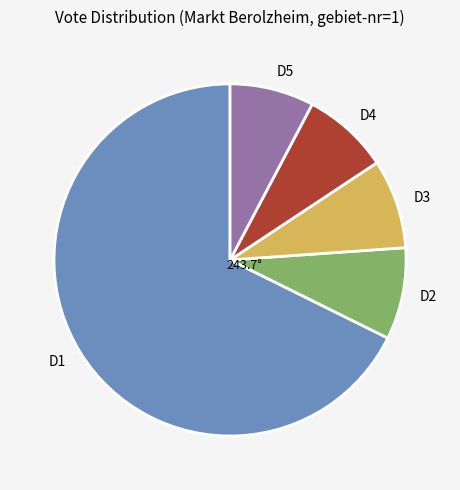

Is there any slice that represents more than half of the pie?

Yes